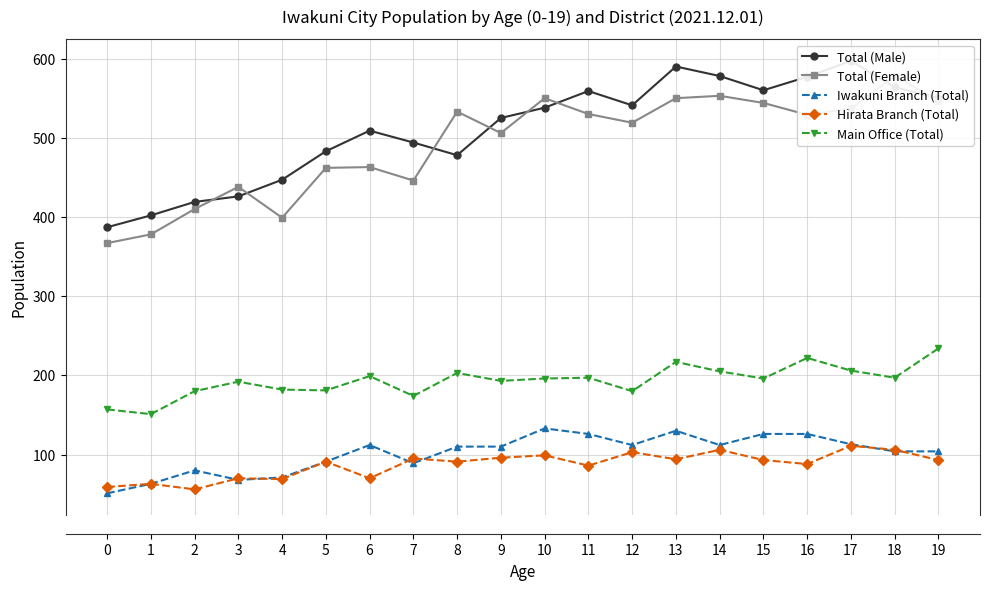

At which category is the sum across all series the highest?

13